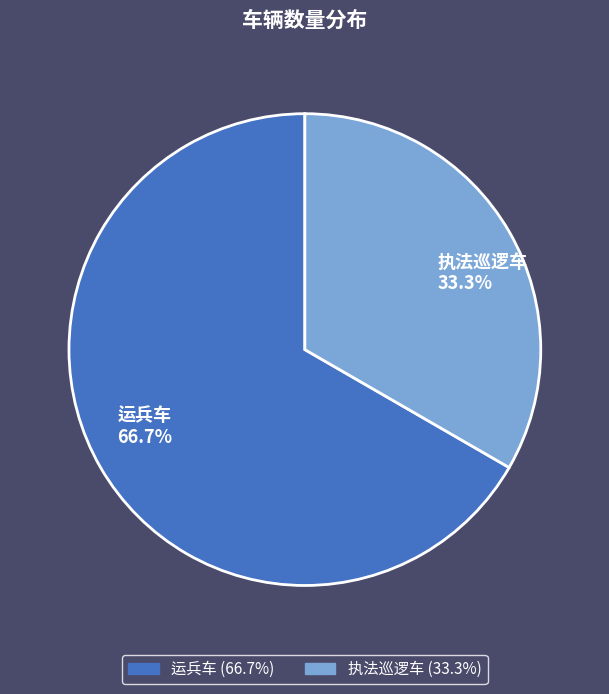

Is the sum of 运兵车 and 执法巡逻车 greater than half?

Yes